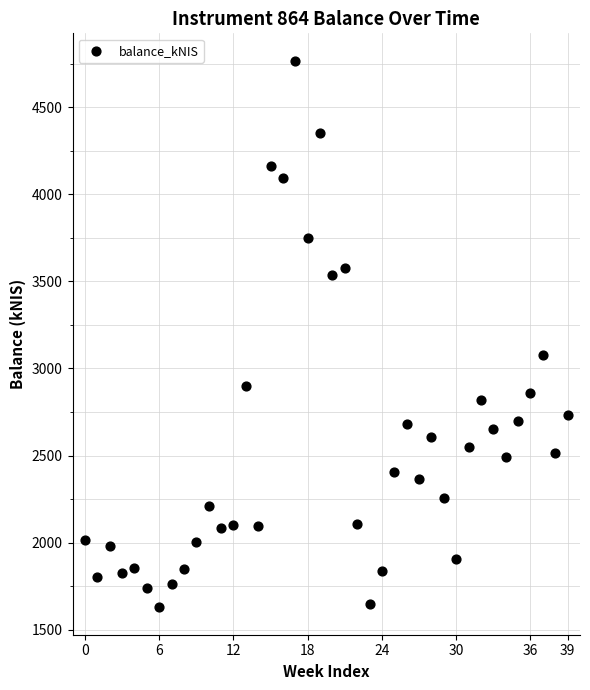

What is the range of Y values (max minus min)?

3139.7